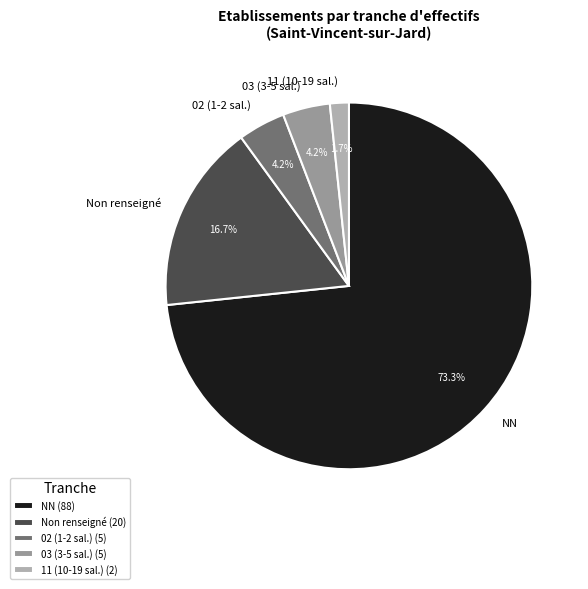

Is the sum of 11 (10-19 sal.) and 03 (3-5 sal.) greater than half?

No